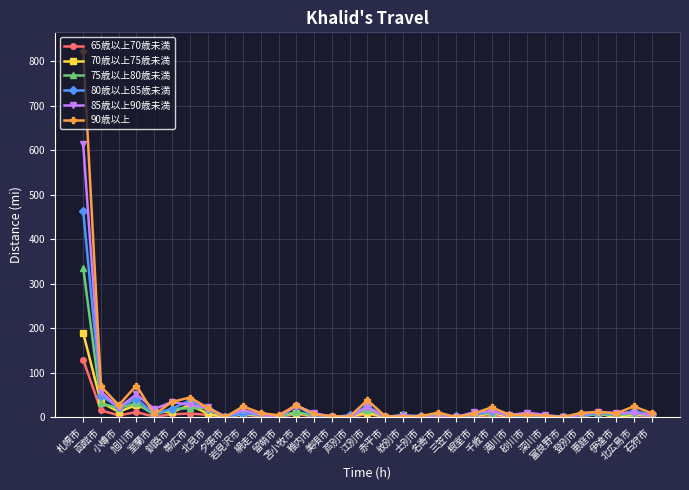

What is the label of the 25th point from the left?

滝川市